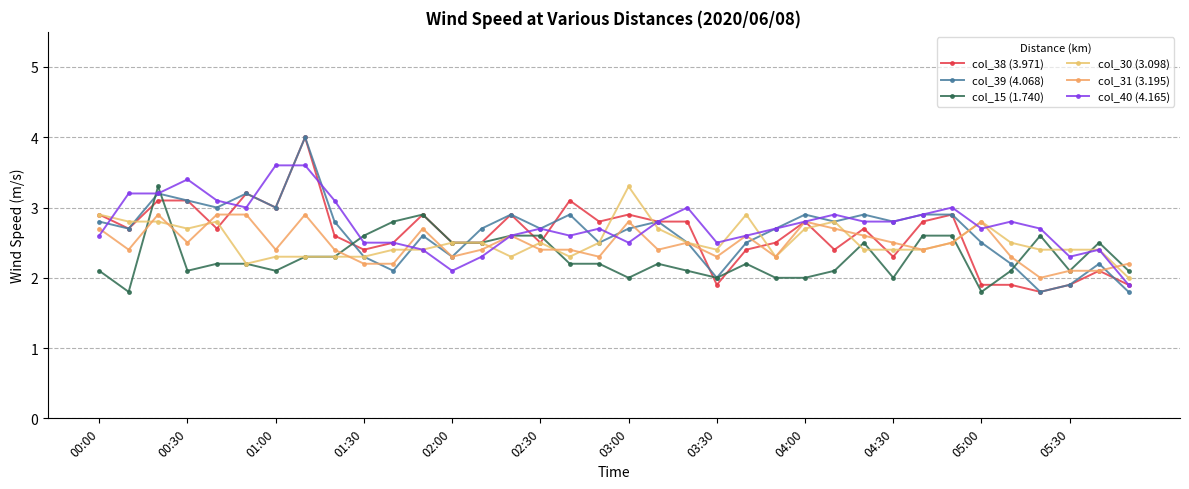

How many lines are shown in the chart?

6